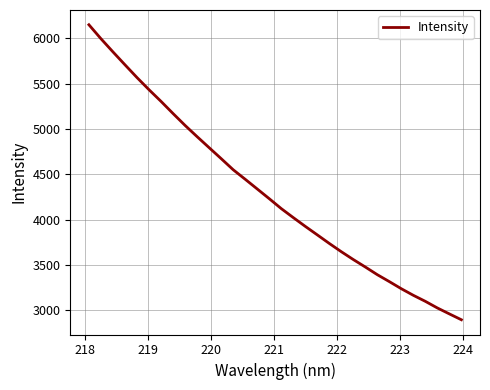

What is the difference between the maximum and minimum values?

3253.2